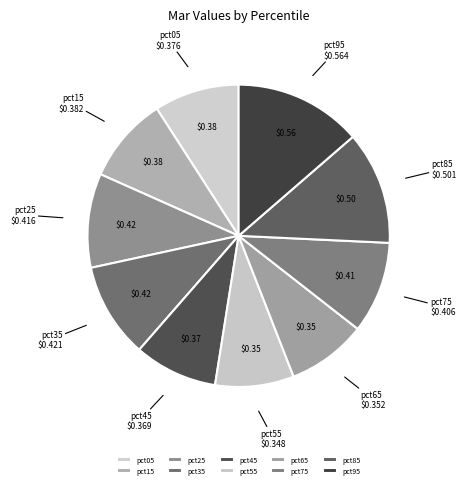

Which has a higher value, pct35 or pct05?

pct35